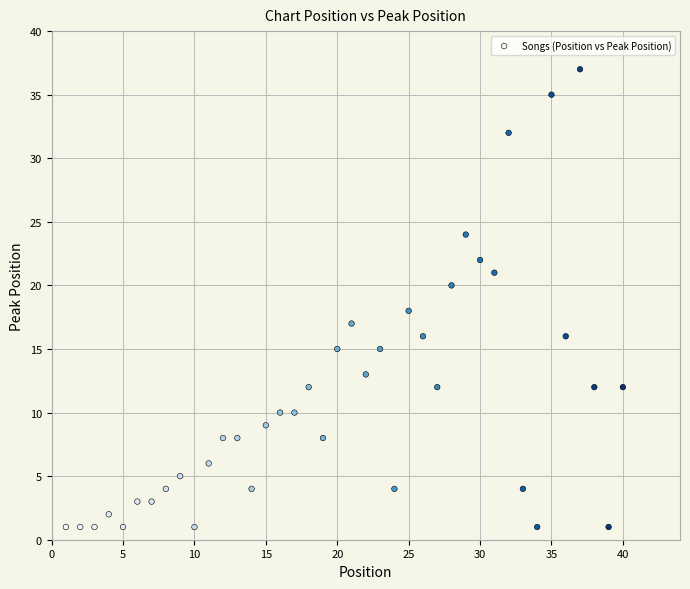

What is the range of Y values (max minus min)?

36